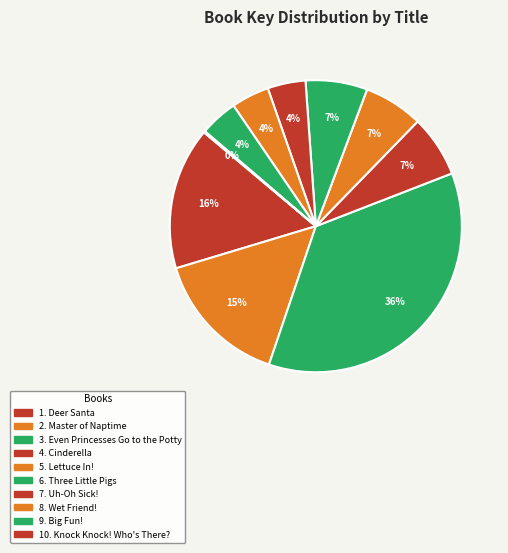

How many slices are in this pie chart?

10